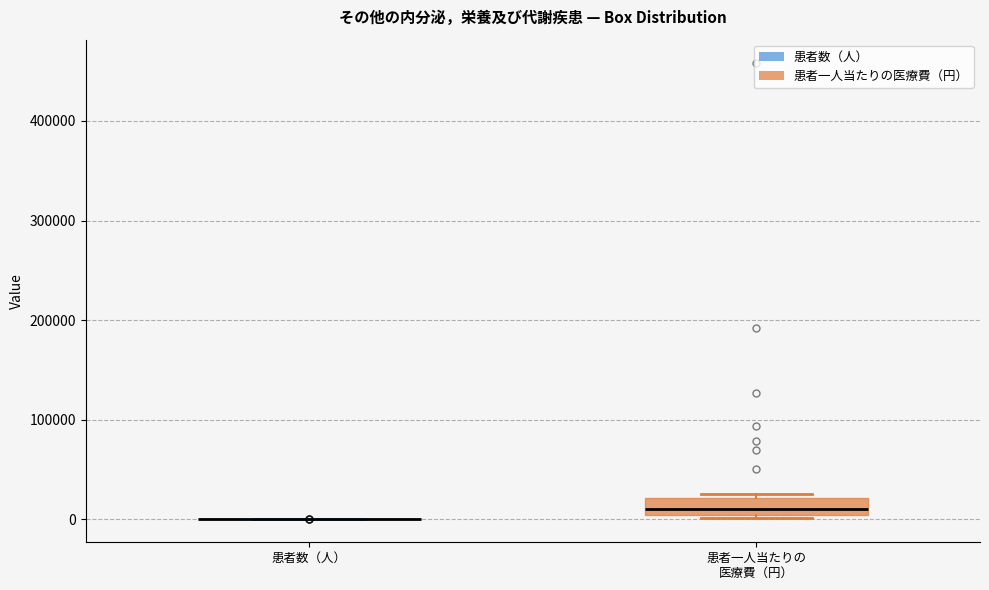

Which box is the tallest, from its lower edge to its upper edge?

患者一人当たりの 医療費（円）